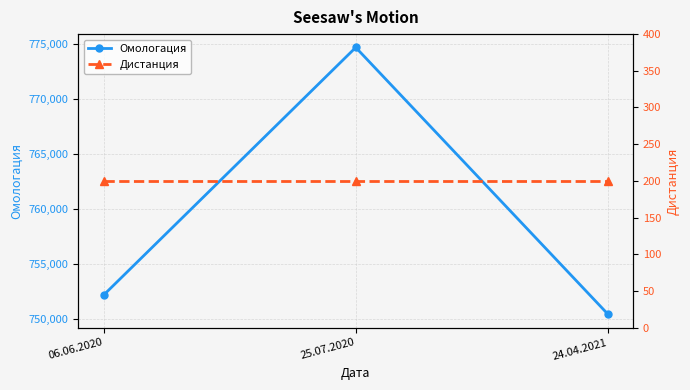

How many data points does each series have?

3